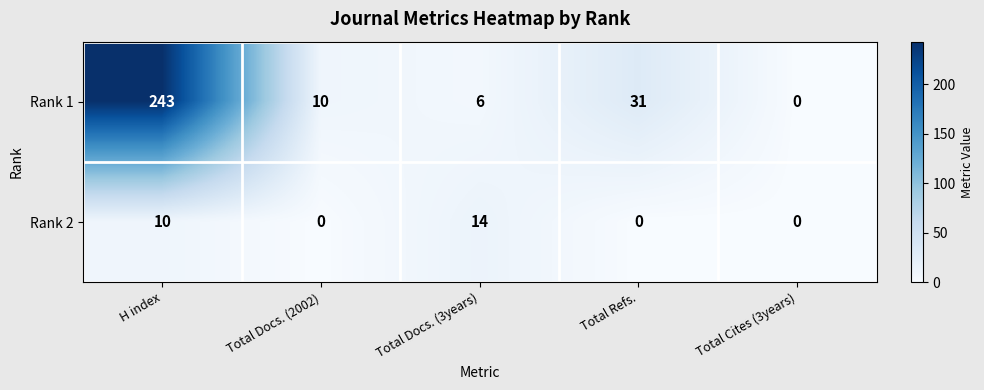

Where does the Rank 1 series first go above 10?

H index